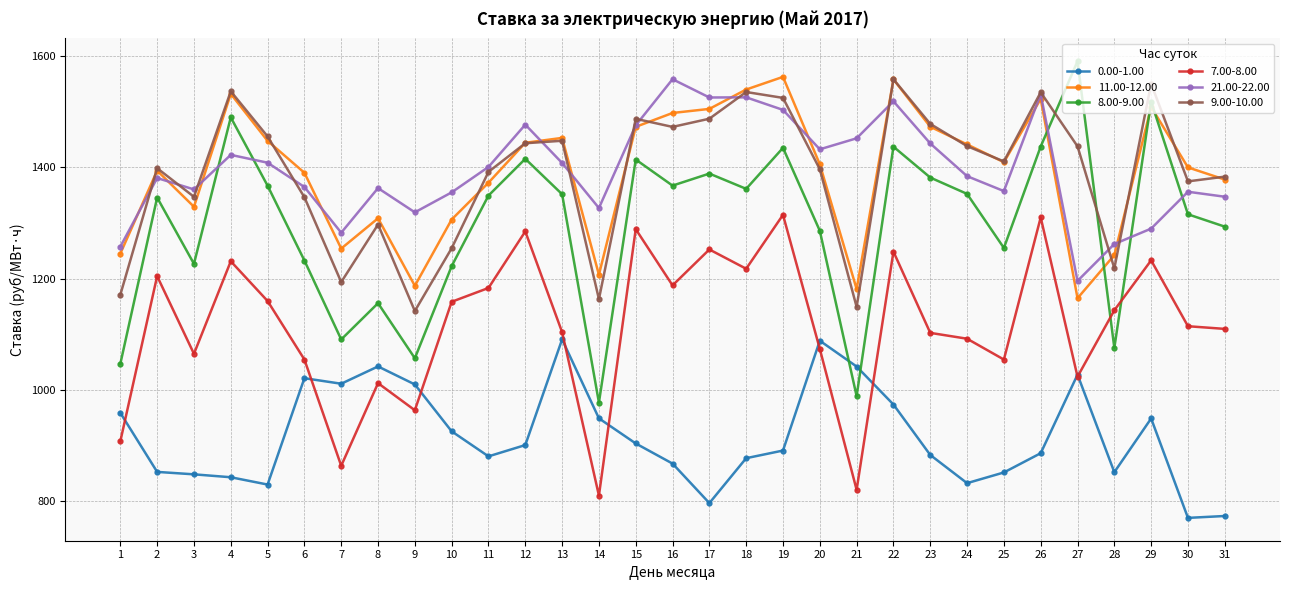

How many lines are shown in the chart?

6